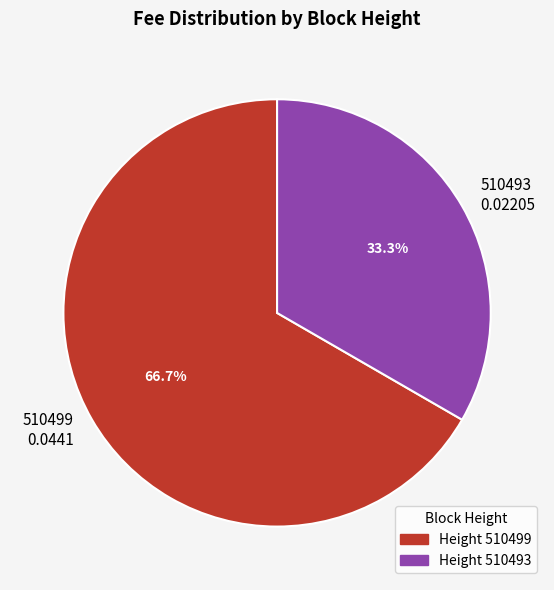

Does Height 510499 account for over 50% of the chart?

Yes